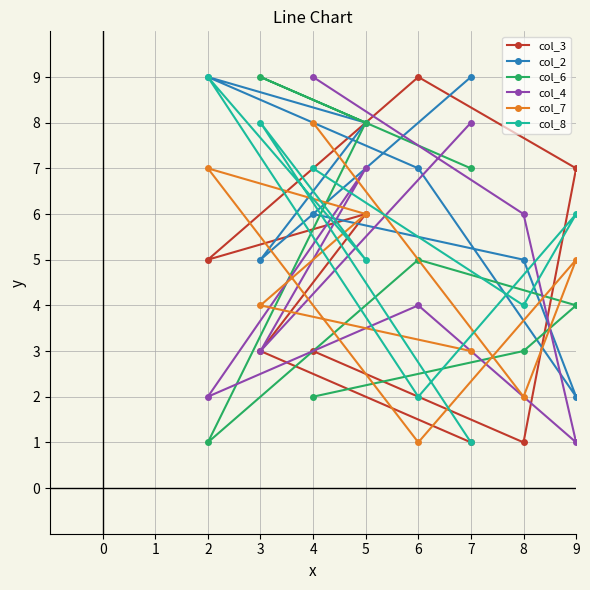

How many interior local valleys does the col_4 series have?

3